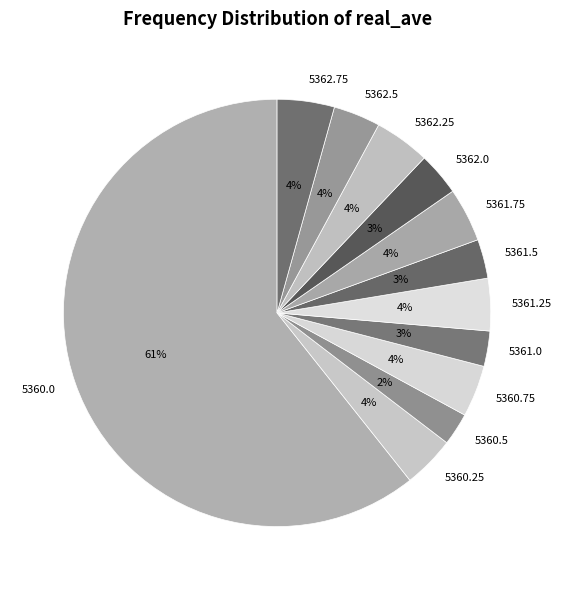

To the nearest percent, what portion does 5360.25 represent?

4%